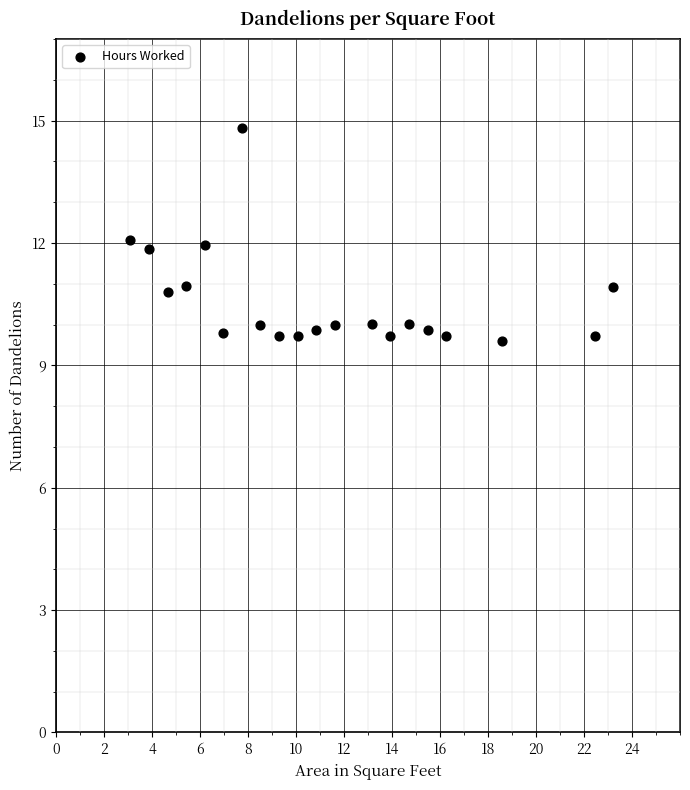

What is the range of X values (max minus min)?

20.1